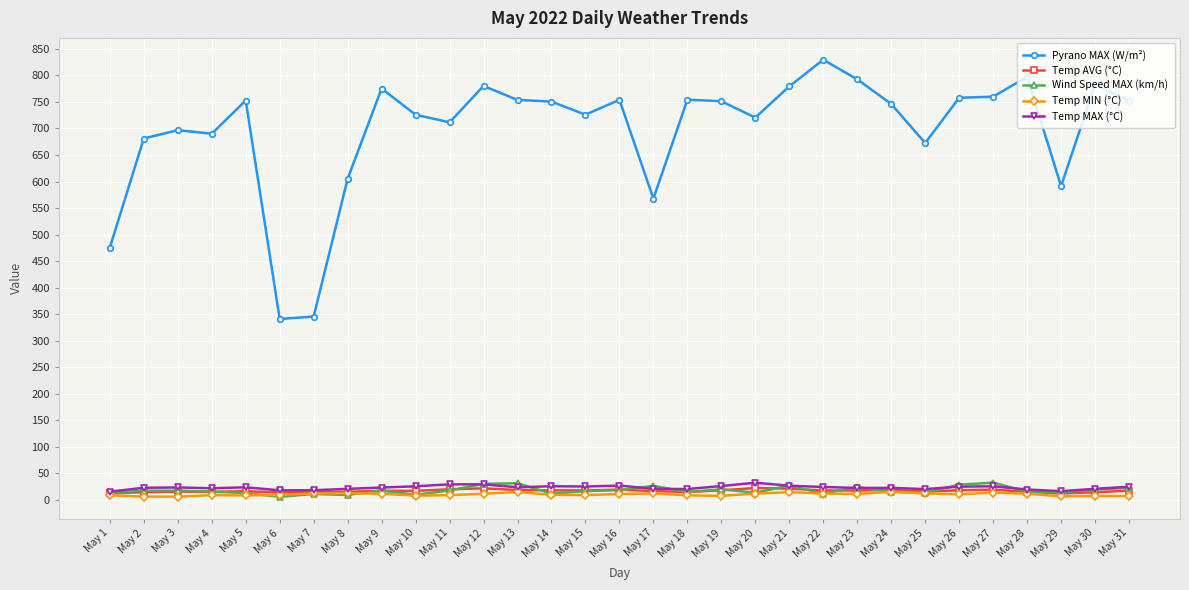

Is it true that Pyrano MAX (W/m²) equals 534.3 at May 28?

False